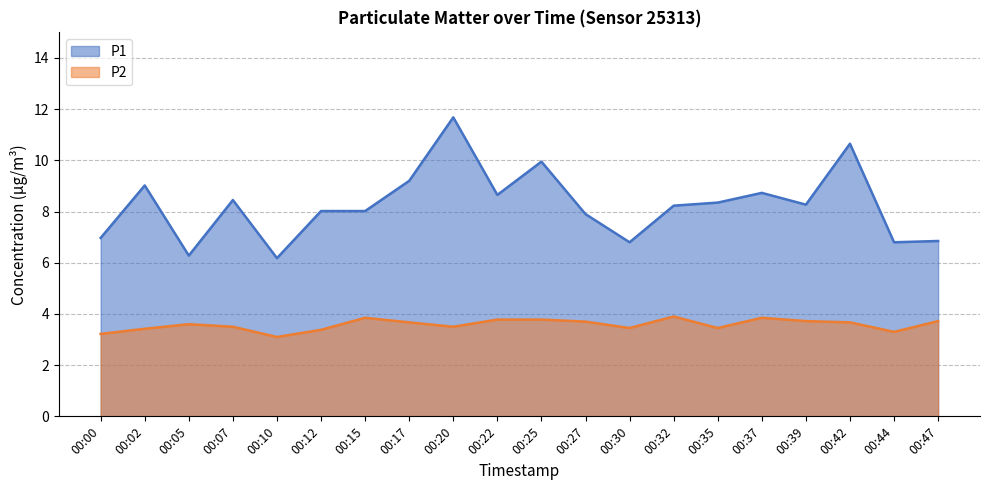

At 00:27, list the series in order from smallest to largest.

P2, P1